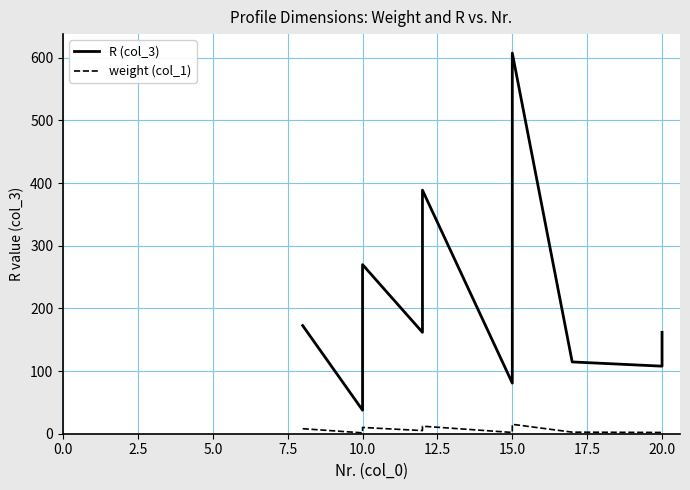

What value does the weight (col_1) series have at 15?

10.0